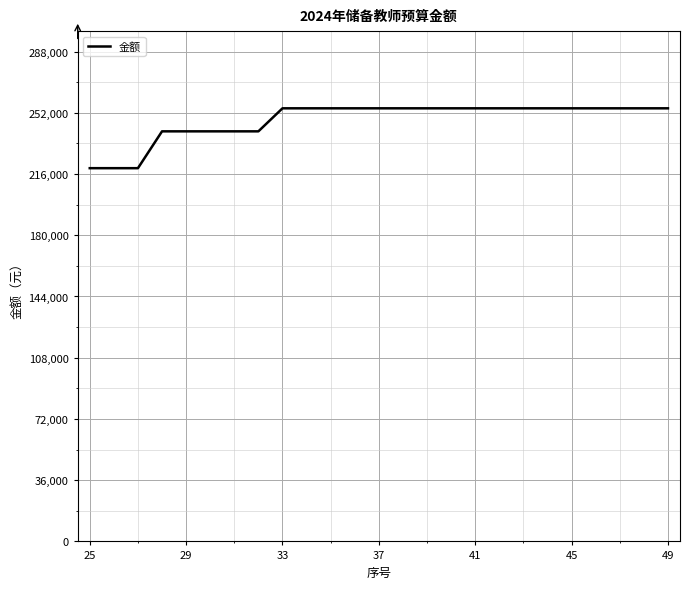

What is the difference between the maximum and minimum values?

35192.6